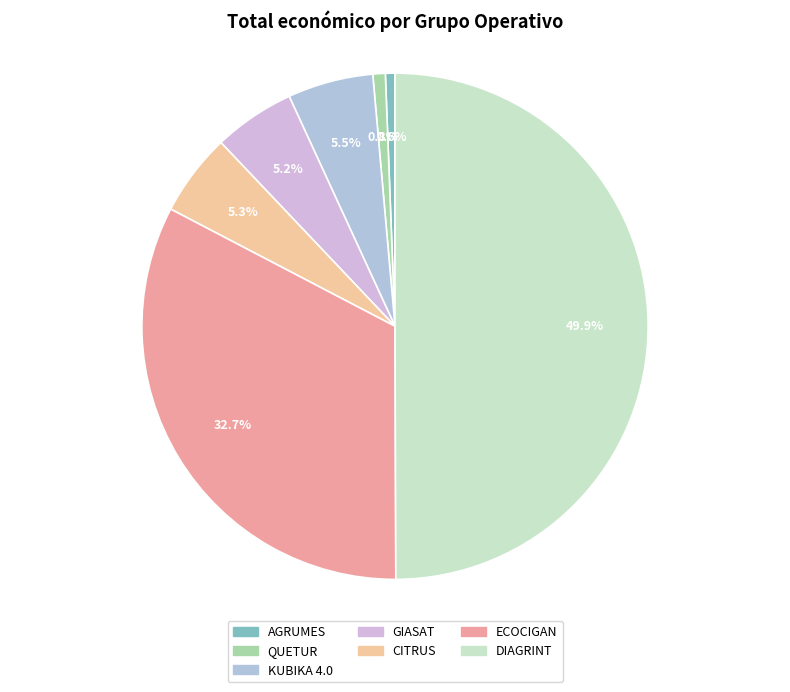

Rank the categories by value from lowest to highest.

AGRUMES, QUETUR, GIASAT, CITRUS, KUBIKA 4.0, ECOCIGAN, DIAGRINT